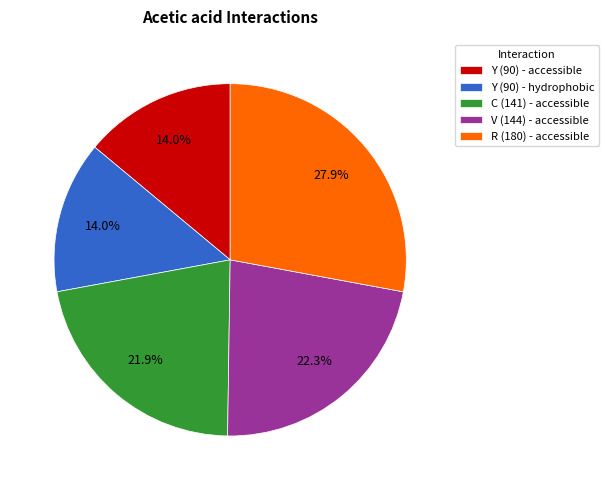

Approximately how many times larger is the value at C (141) - accessible compared to Y (90) - accessible?

1.6